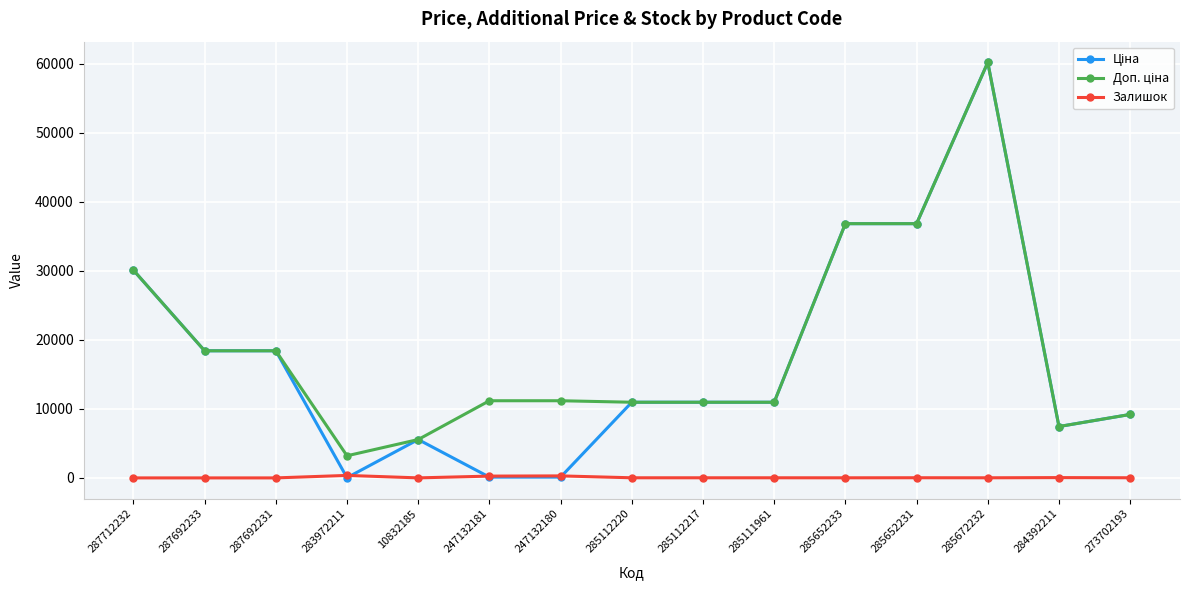

Which label corresponds to the largest value in the chart?

285672232